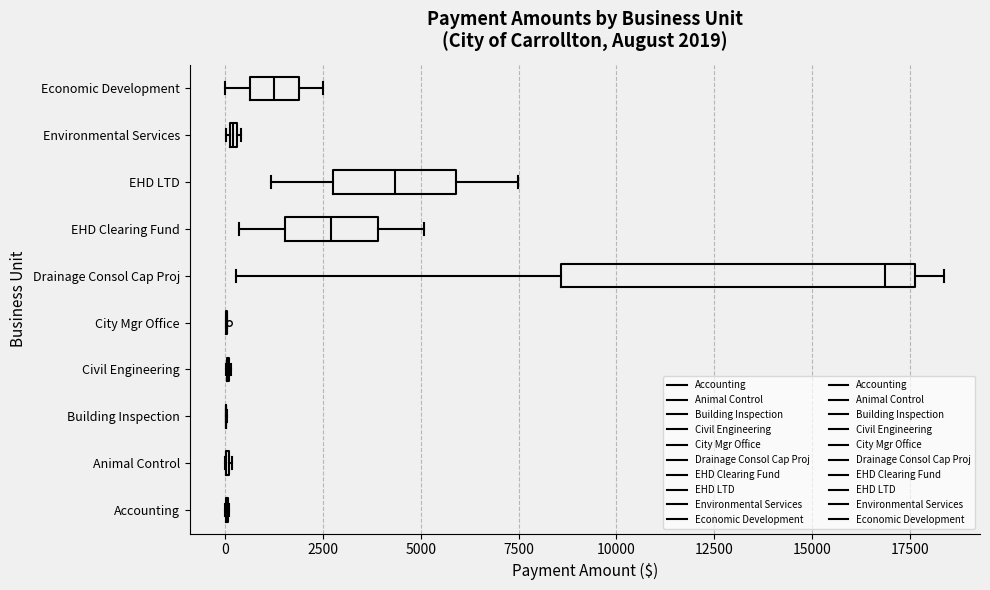

Comparing the boxes themselves (not the whiskers), which one is the widest?

Drainage Consol Cap Proj